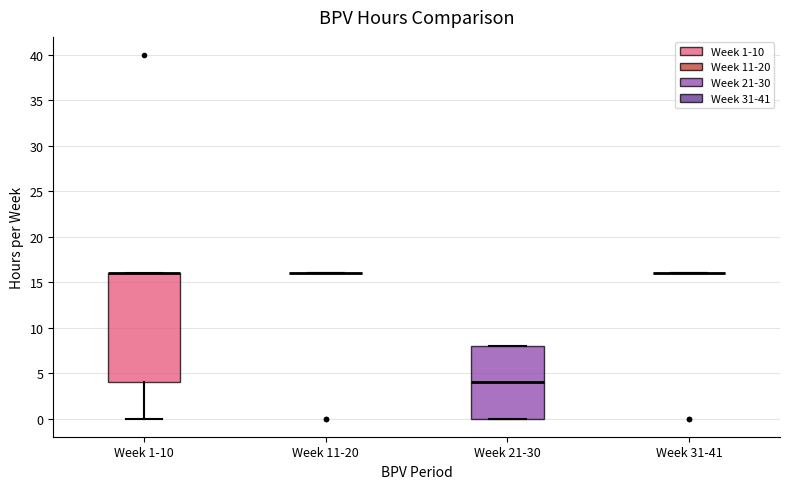

Reading left to right, read every box against the y-axis: the position of its median line, the range the box covers, and the ends of its whiskers. The values are not printed on the chart, so give them approximately, as read against the axis.

Week 1-10: median 16 (drawn on the box's upper edge), box 4 to 16, whiskers 0 to 16
Week 11-20: box collapsed to a line at 16, whiskers 16 to 16
Week 21-30: median 4, box 0 to 8, whiskers 0 to 8
Week 31-41: box collapsed to a line at 16, whiskers 16 to 16